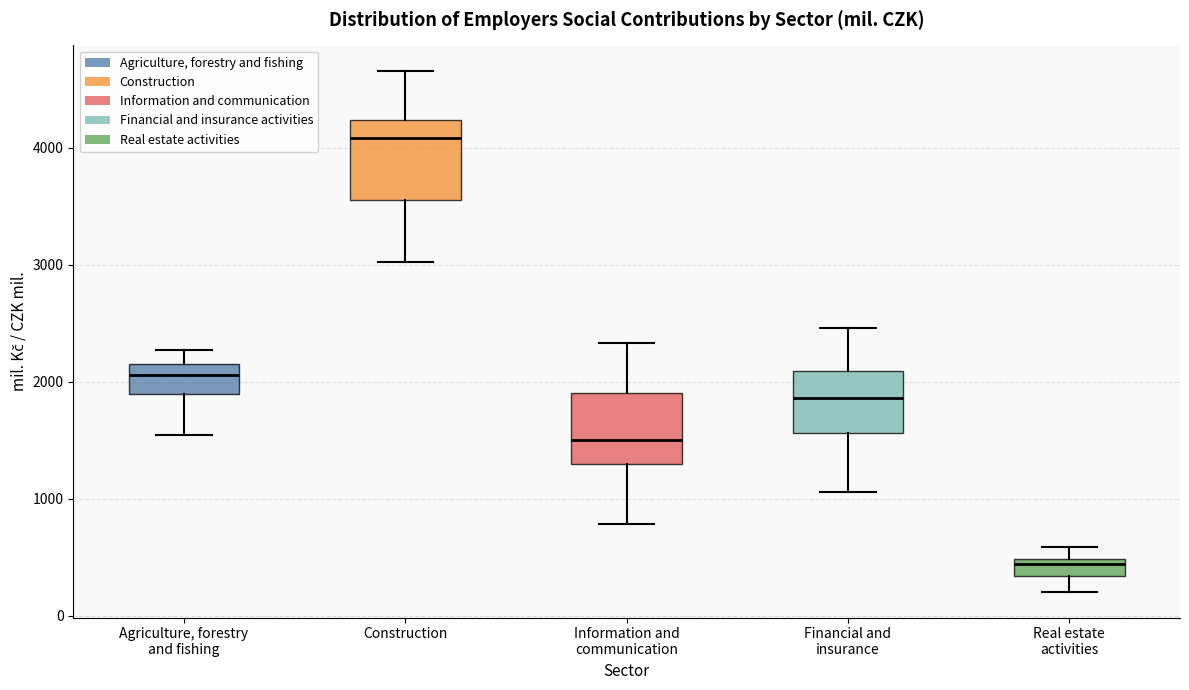

Where does the median line of the box for Real estate activities sit on the y-axis? The values are not printed on the chart, so give them approximately, as read against the axis.

400